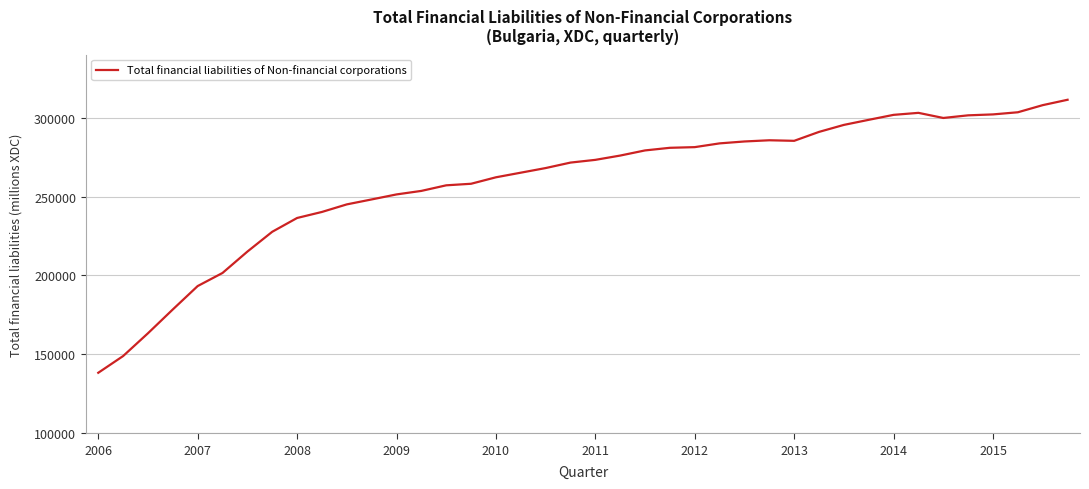

What is the minimum value shown in the chart?

138326